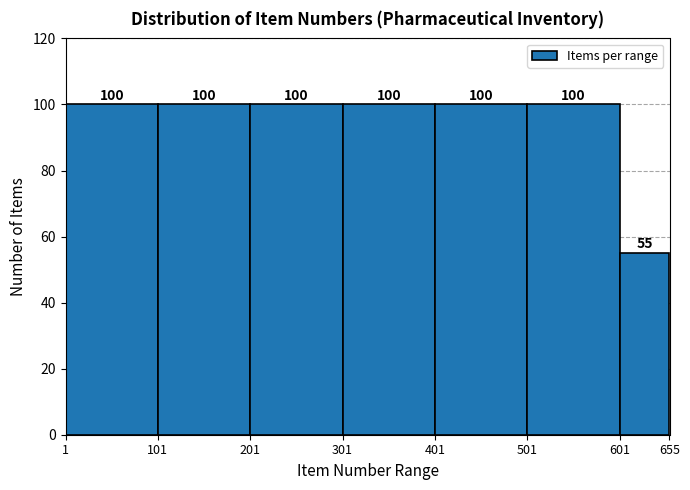

What is the height of the bar covering 401 to 501 on the x-axis?

100